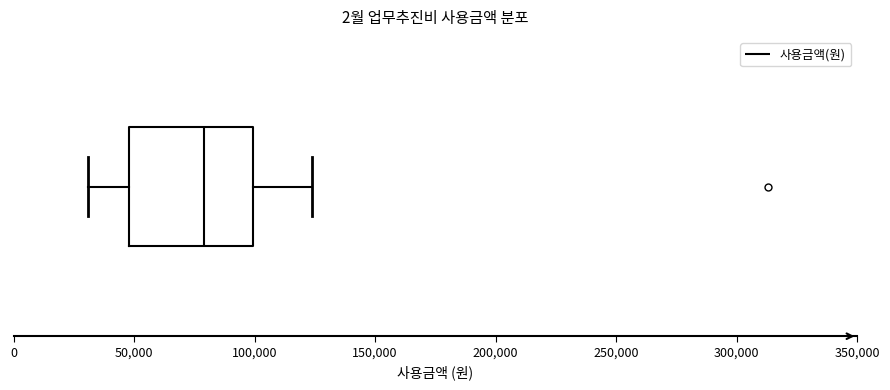

Read this box plot against the x-axis: the position of the median line, the range covered by the box, and the ends of both whiskers. The values are not printed on the chart, so give them approximately, as read against the axis.

median 80000, box 50000 to 100000, whiskers 30000 to 125000